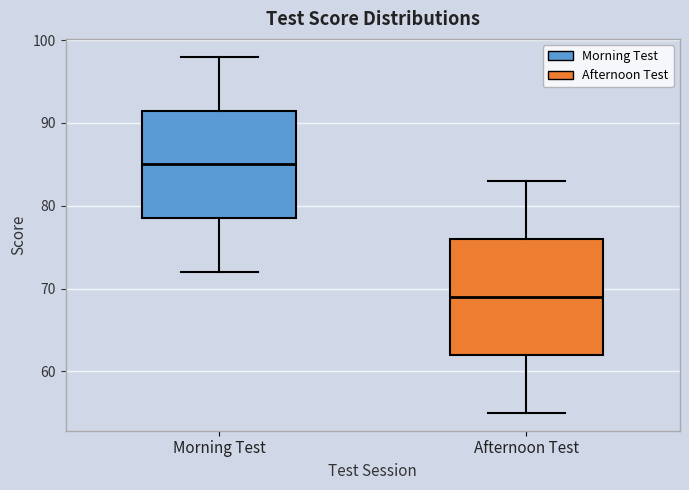

Where does the lower whisker of the box for Afternoon Test end on the y-axis? The values are not printed on the chart, so give them approximately, as read against the axis.

55